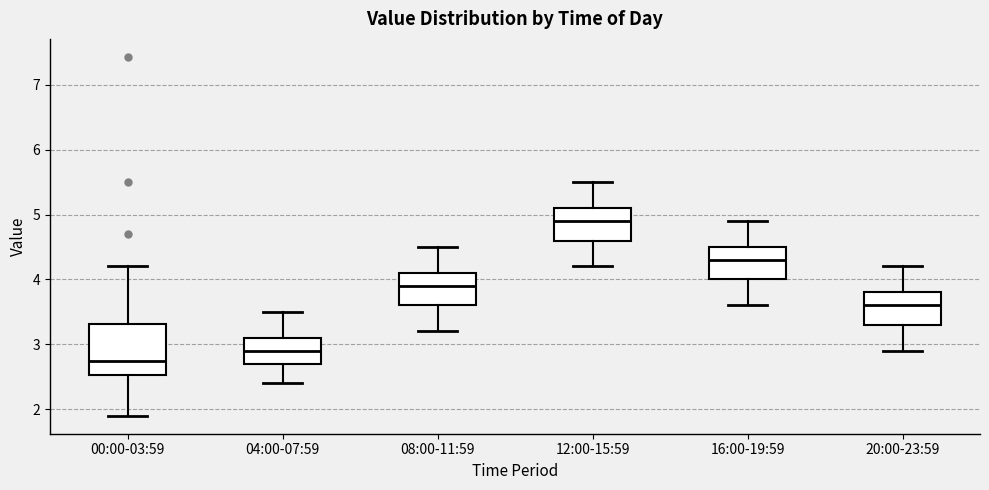

Reading left to right, read every box against the y-axis: the position of its median line, the range the box covers, and the ends of its whiskers. The values are not printed on the chart, so give them approximately, as read against the axis.

00:00-03:59: median 2.8, box 2.5 to 3.3, whiskers 1.9 to 4.2
04:00-07:59: median 2.9, box 2.7 to 3.1, whiskers 2.4 to 3.5
08:00-11:59: median 3.9, box 3.6 to 4.1, whiskers 3.2 to 4.5
12:00-15:59: median 4.9, box 4.6 to 5.1, whiskers 4.2 to 5.5
16:00-19:59: median 4.3, box 4.0 to 4.5, whiskers 3.6 to 4.9
20:00-23:59: median 3.6, box 3.3 to 3.8, whiskers 2.9 to 4.2